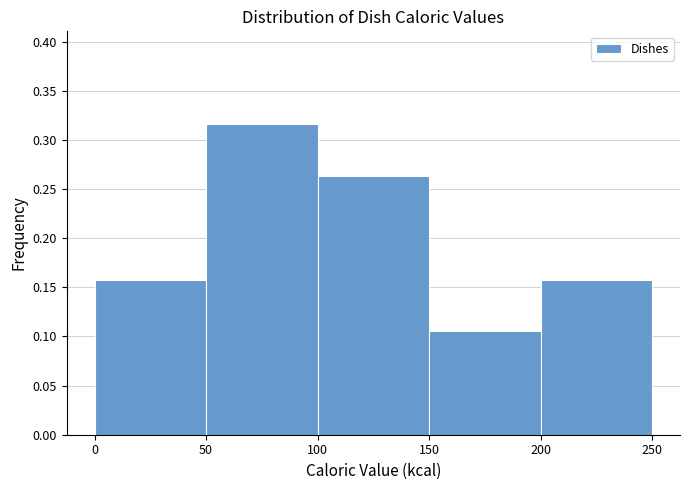

Reading left to right, transcribe this chart: for each bar, give the range it covers on the x-axis and its height. The values are not printed on the chart, so give them approximately, as read against the axis.

0 to 50: 0.160
50 to 100: 0.315
100 to 150: 0.265
150 to 200: 0.105
200 to 250: 0.160